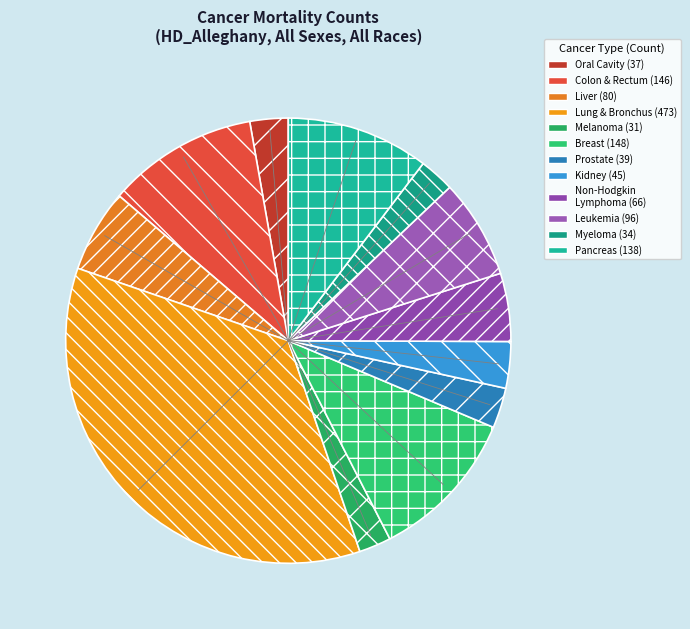

Count the number of slices in the pie.

12